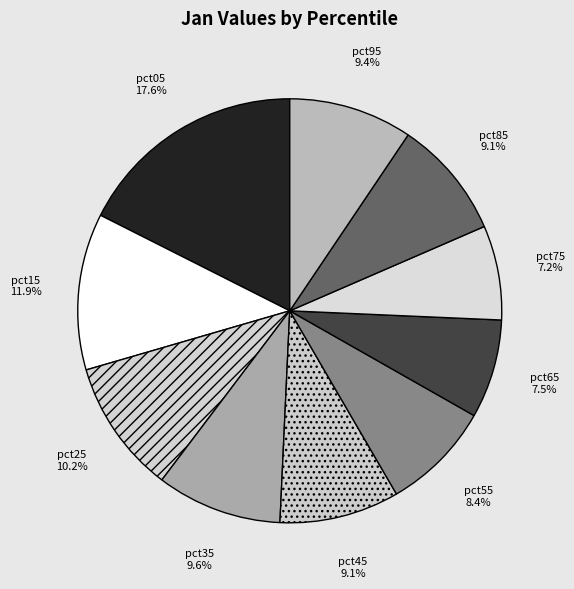

Which slice is the largest?

pct05